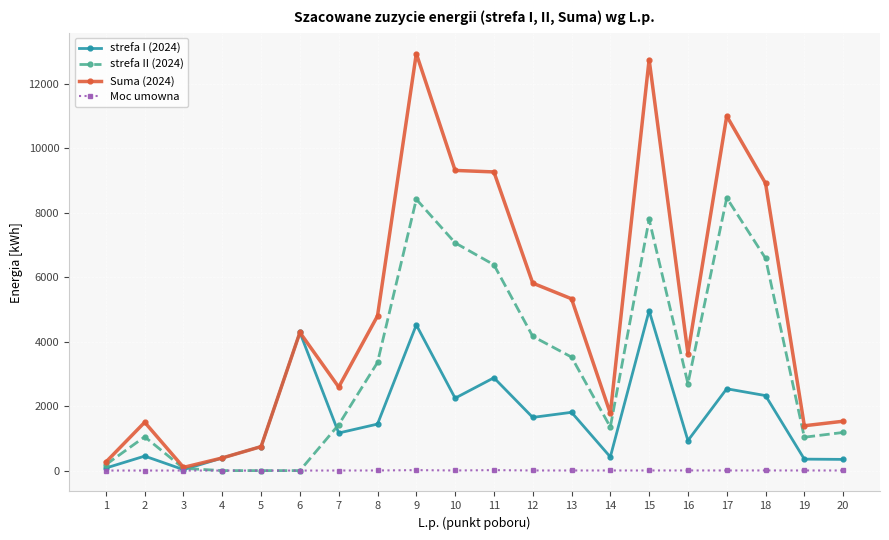

True or false: strefa II (2024) and strefa I (2024) cross at least once.

True